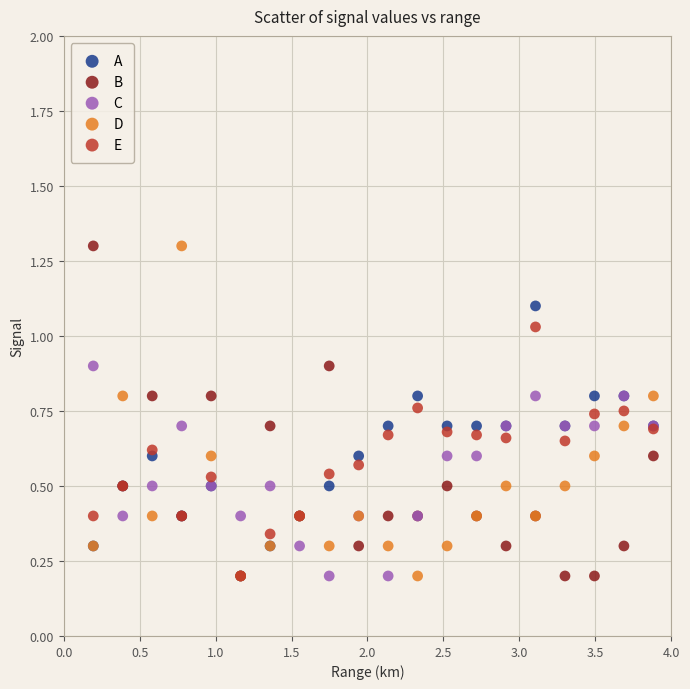

What are all the series names shown in the legend?

A, B, C, D, E